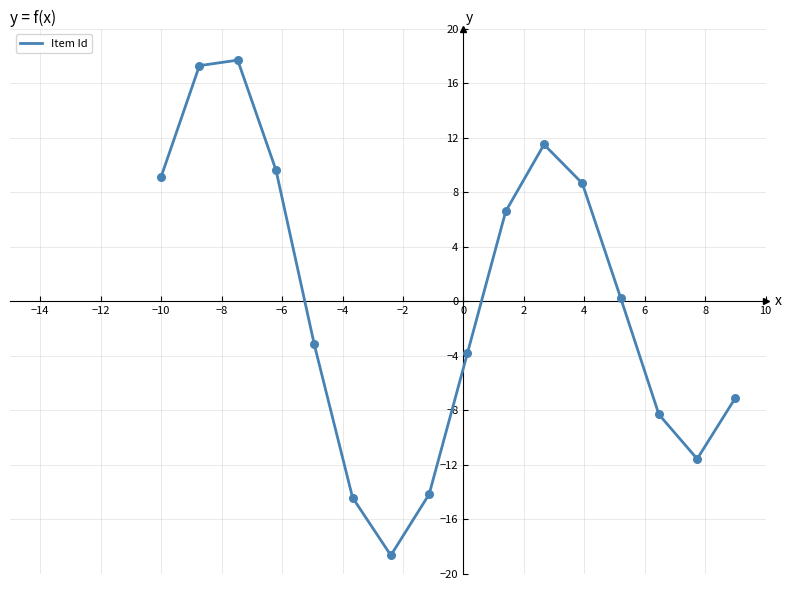

What is the greatest value displayed?

17.7